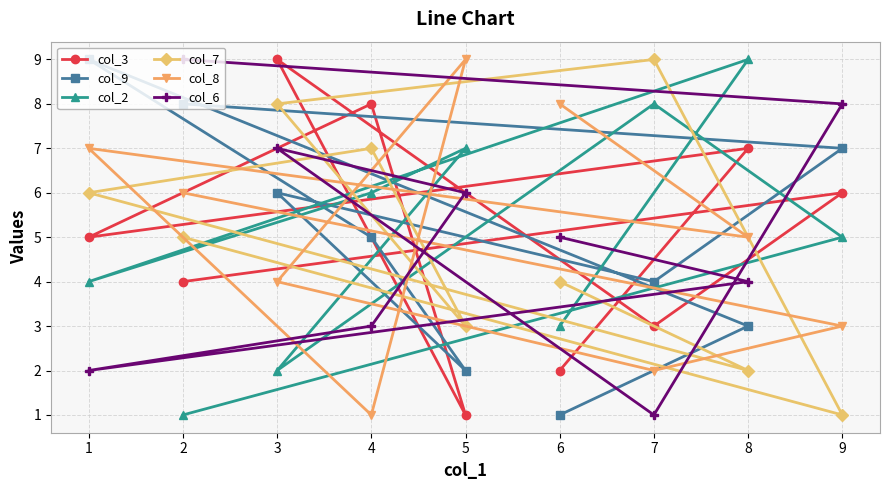

What position from the left is 9?

8